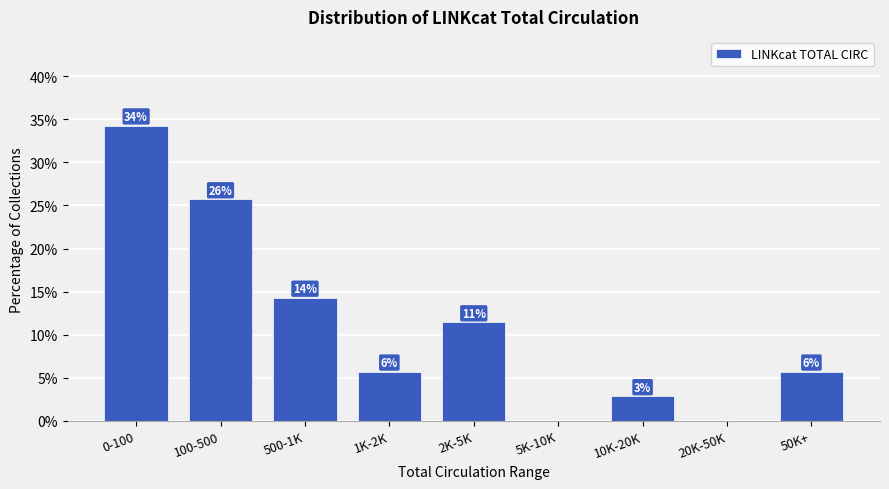

Are the bars horizontal?

No